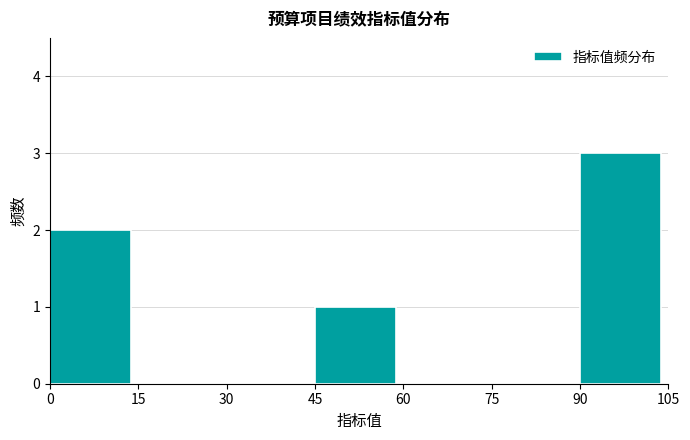

Which range on the x-axis has the tallest bar?

90 to 105